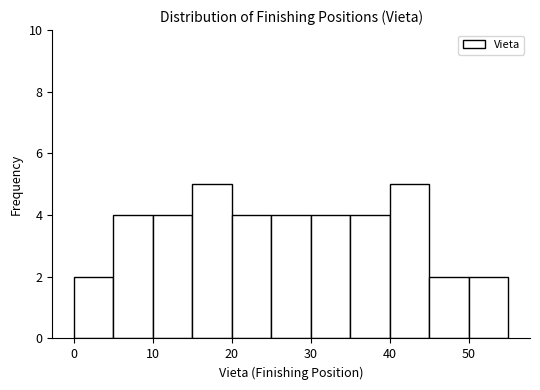

Reading left to right, transcribe this chart: for each bar, give the range it covers on the x-axis and its height. The values are not printed on the chart, so give them approximately, as read against the axis.

0 to 5: 2
5 to 10: 4
10 to 15: 4
15 to 20: 5
20 to 25: 4
25 to 30: 4
30 to 35: 4
35 to 40: 4
40 to 45: 5
45 to 50: 2
50 to 55: 2